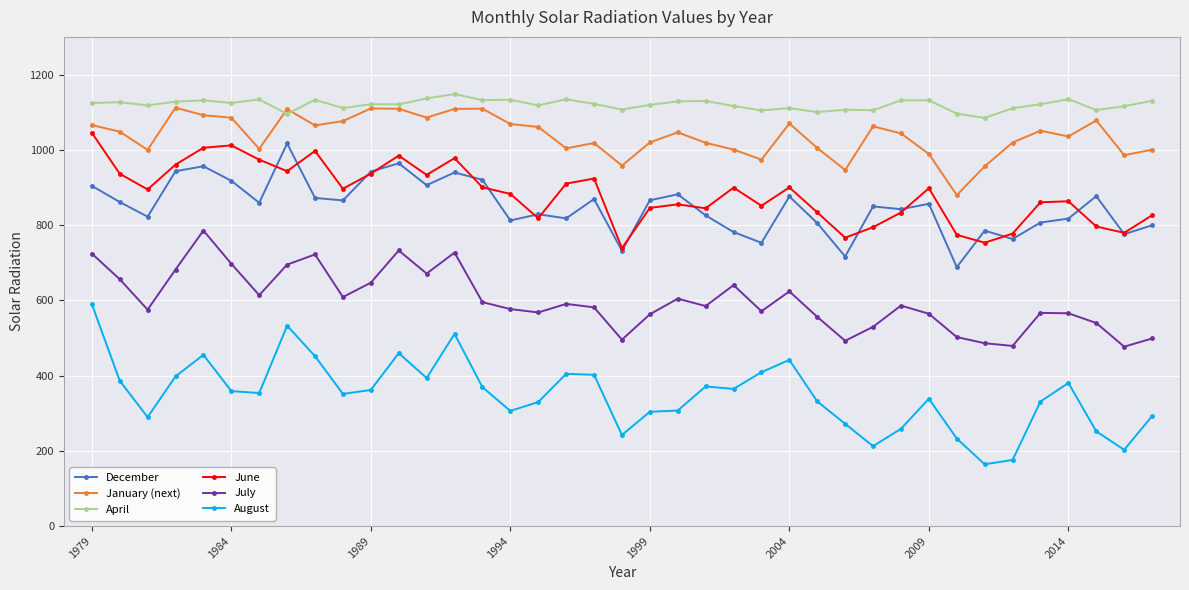

Which series has the largest range (max minus min)?

August